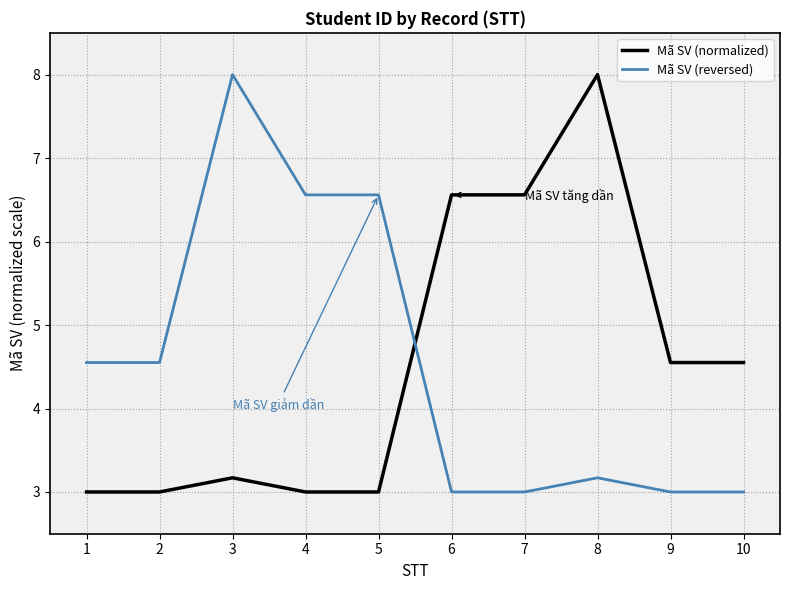

True or false: Mã SV (reversed) and Mã SV (normalized) intersect in this chart.

True